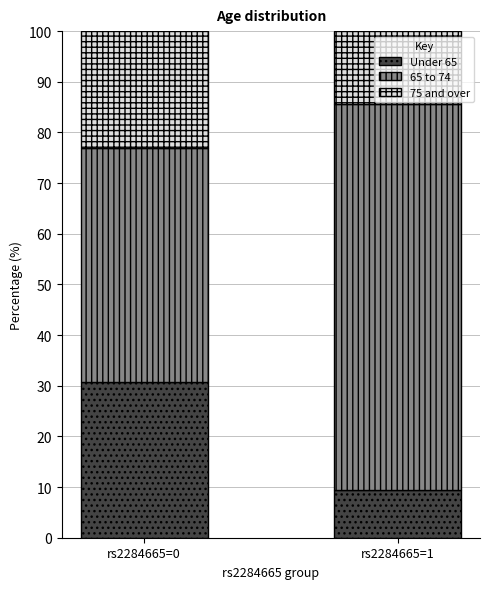

What is the total value across all series at rs2284665=1?

100.0